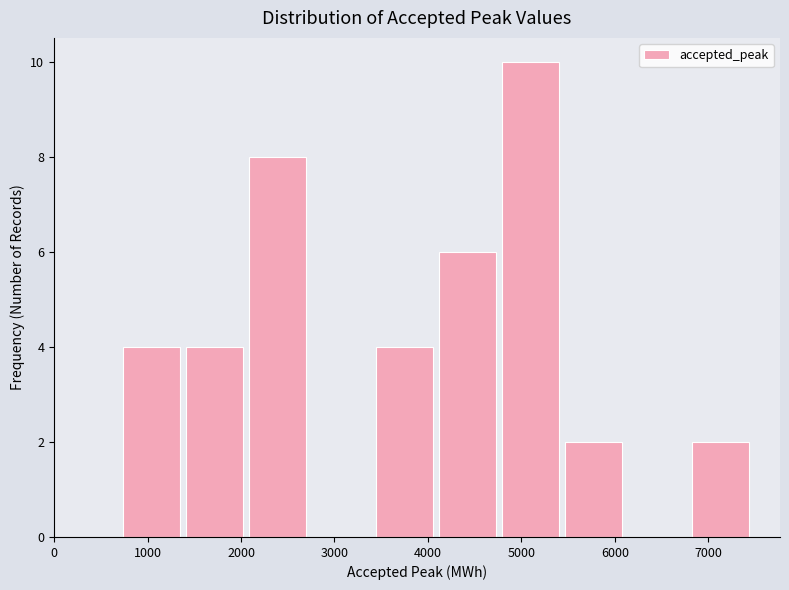

Which range on the x-axis has the tallest bar?

4800 to 5400